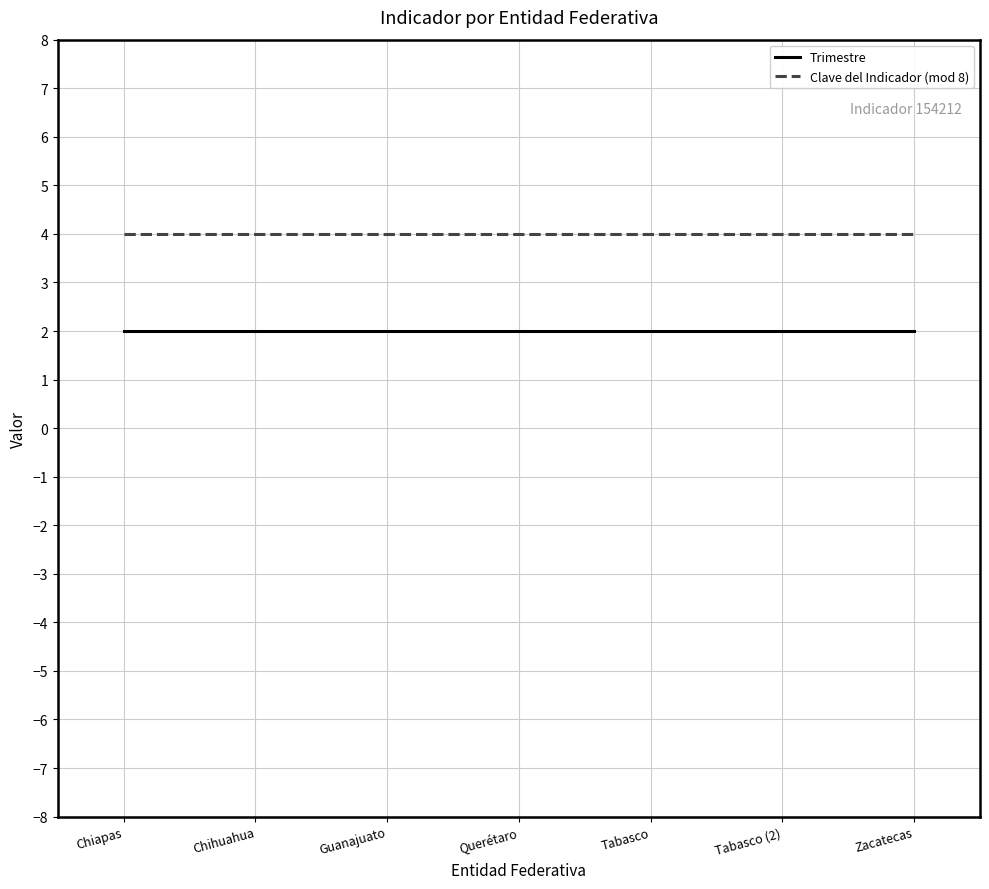

Is this an area chart (filled region under the line)?

No